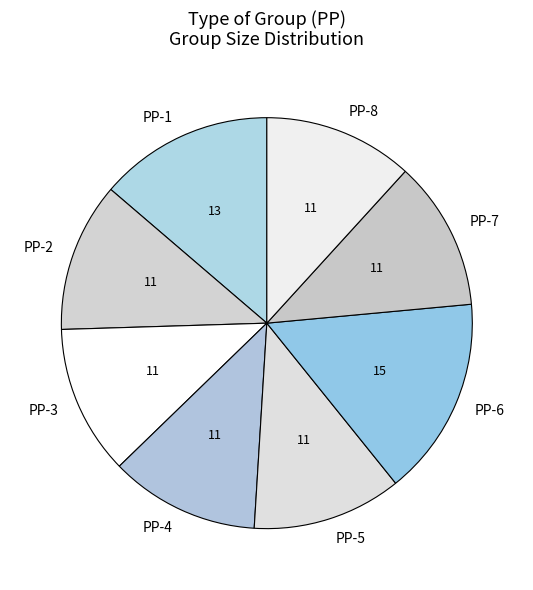

Does PP-8 represent more than half of the total?

No